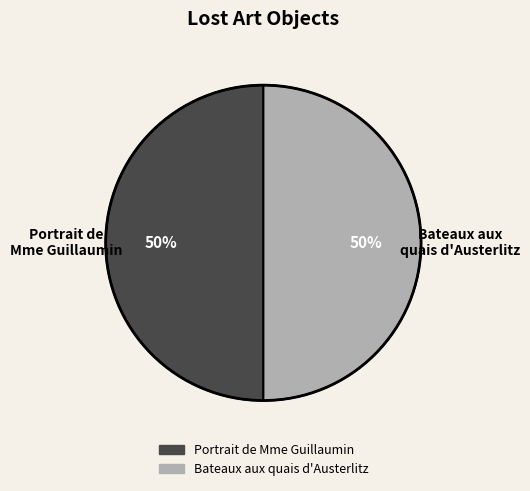

True or false: Bateaux aux quais d'Austerlitz accounts for 37% of the total.

False